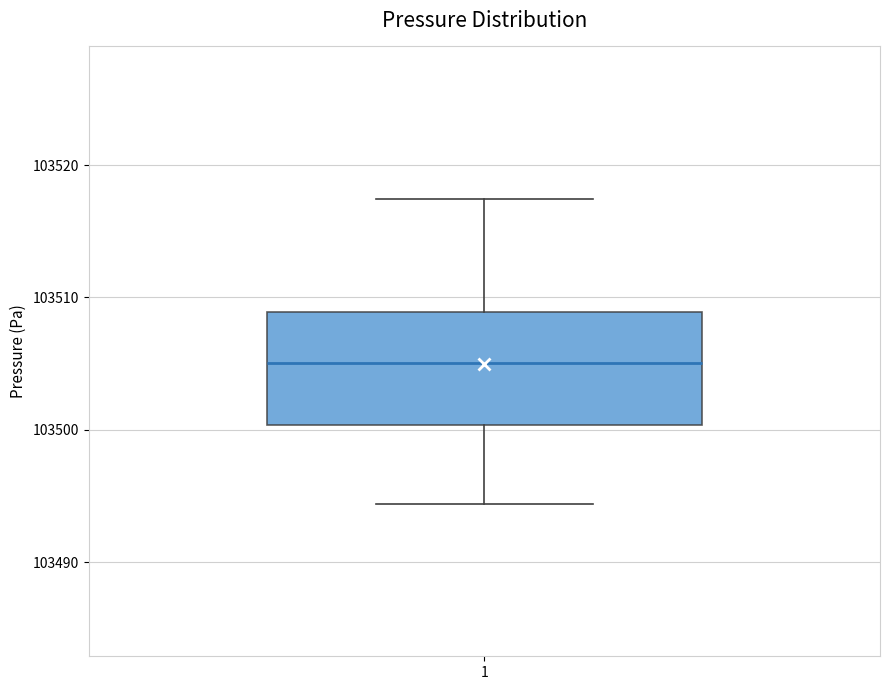

Where does the lower whisker of the box at x = 1 end on the y-axis? The values are not printed on the chart, so give them approximately, as read against the axis.

103494